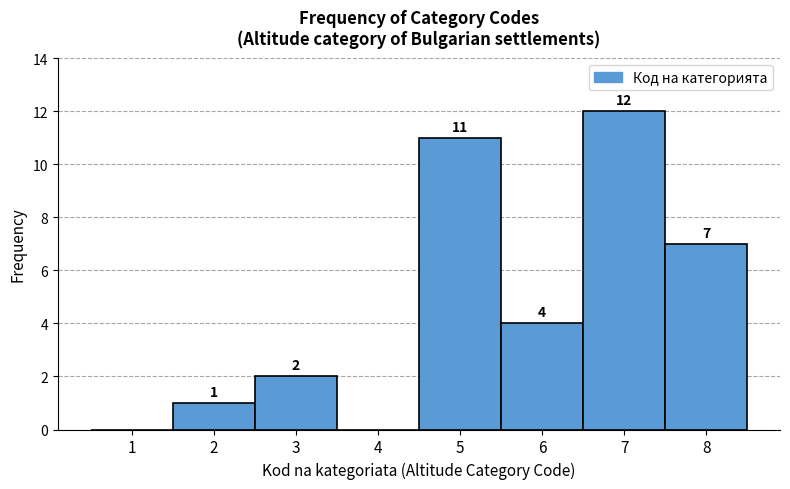

Reading left to right, extract all data points from this chart.

1=0	2=1	3=2	4=0	5=11	6=4	7=12	8=7